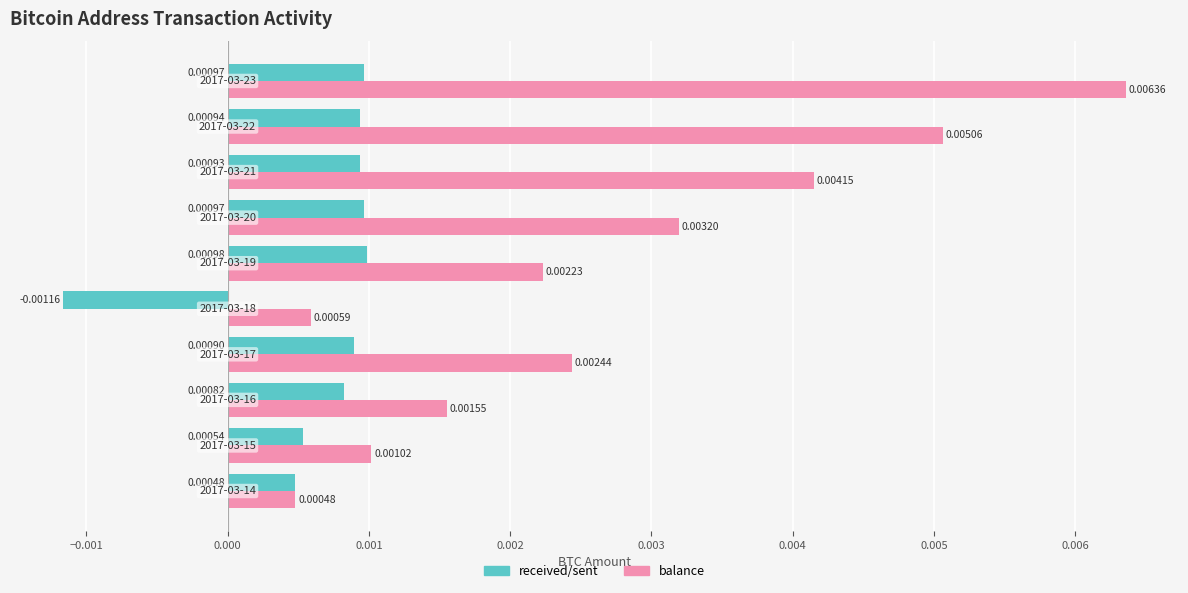

Rank the series by their maximum value, from lowest to highest.

received/sent, balance